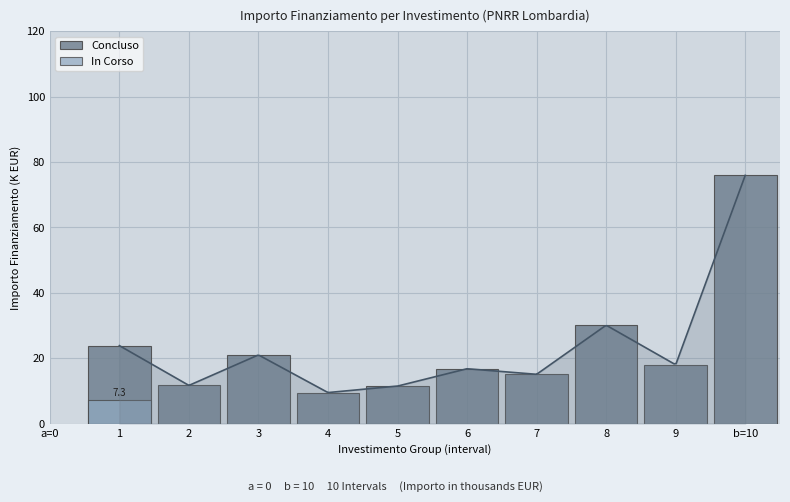

What is the greatest value displayed?

75.9